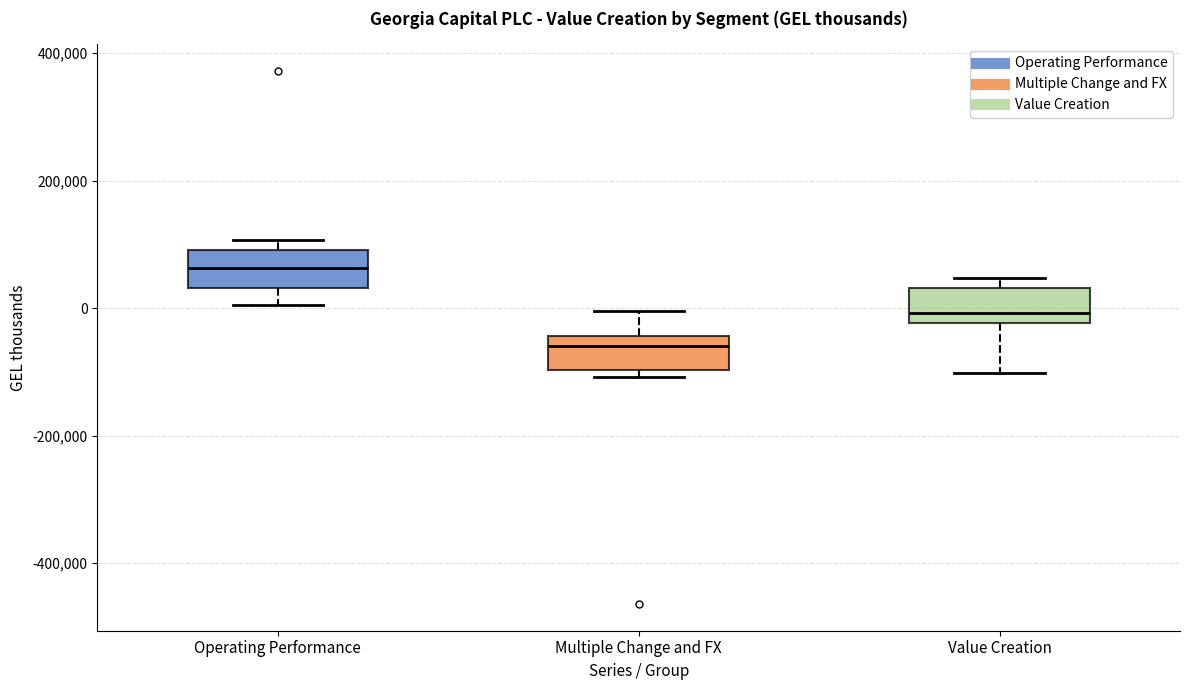

Which box's median line is the highest?

Operating Performance